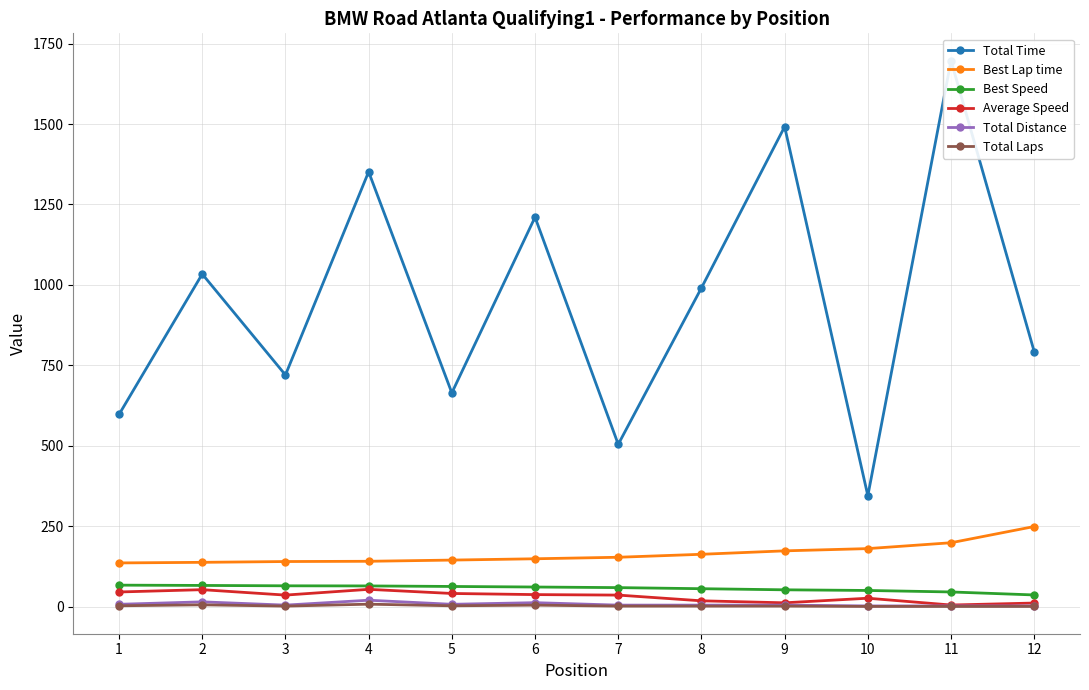

How many data points in Best Lap time are above 153?

6